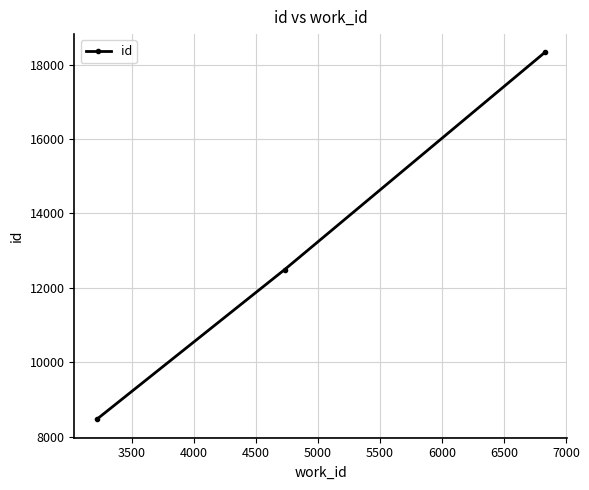

Reading left to right, transcribe all the data shown in this chart.

8461	12493	18332